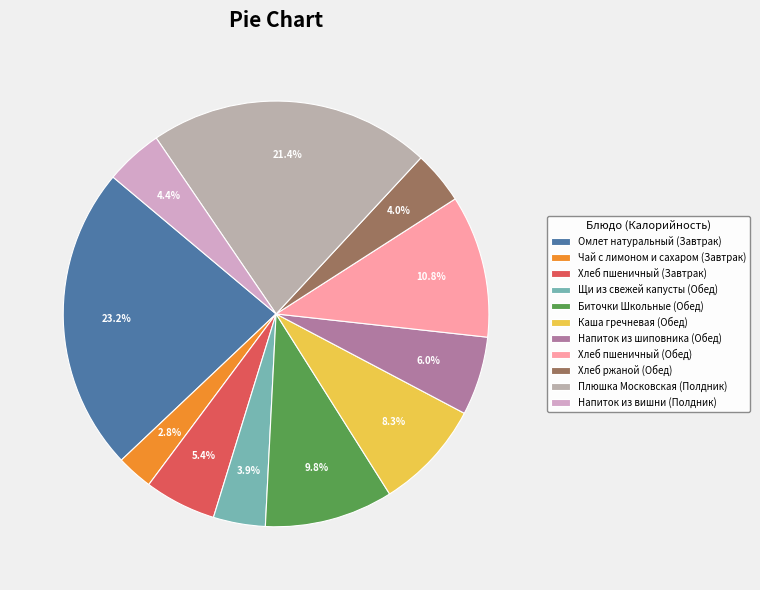

To the nearest percent, what portion does Биточки Школьные (Обед) represent?

10%